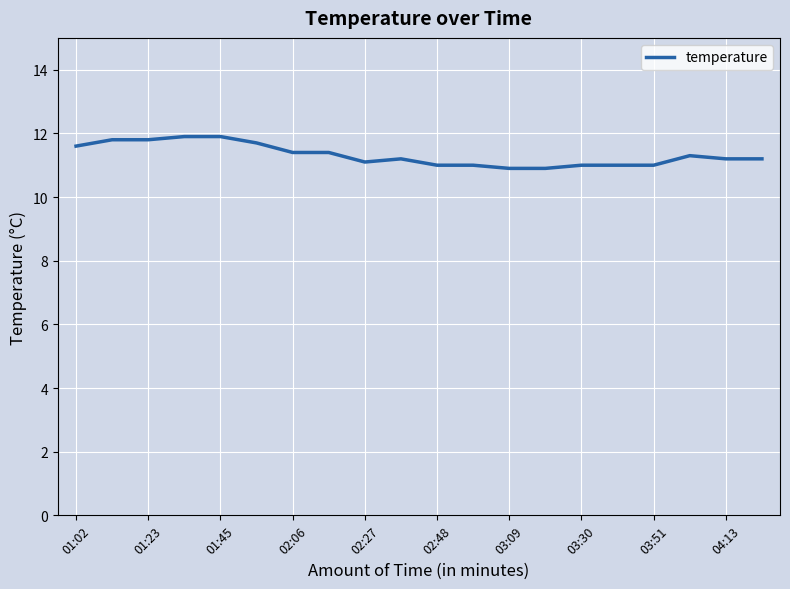

What is the difference between the maximum and minimum values?

1.0